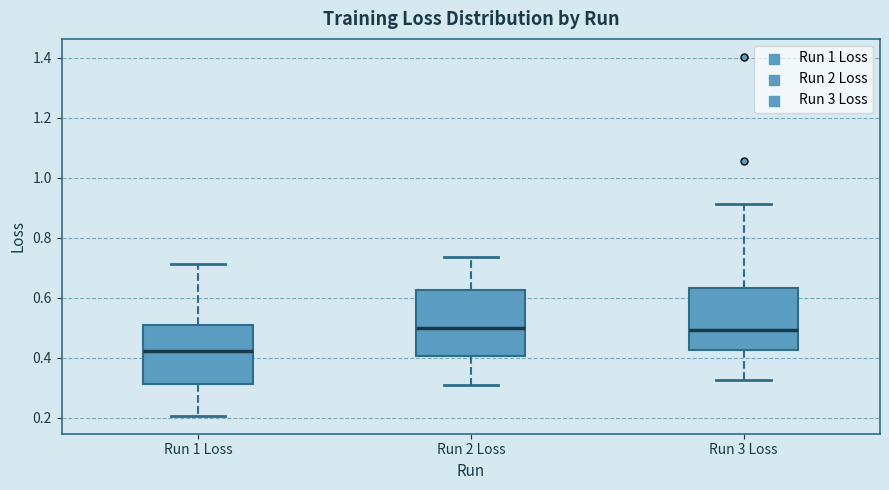

Which box's median line is the lowest?

Run 1 Loss